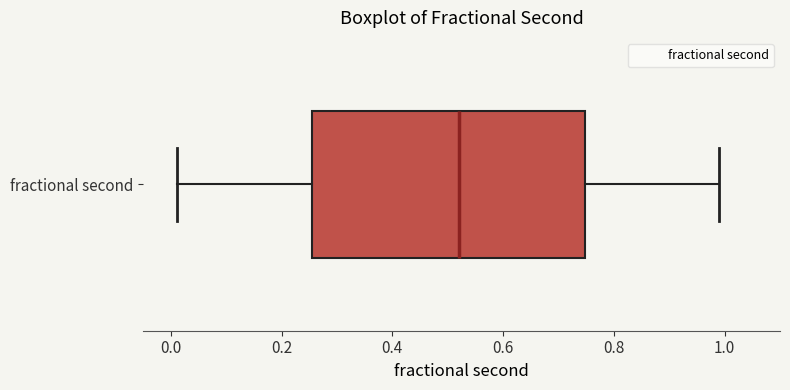

Read this box plot against the x-axis: the position of the median line, the range covered by the box, and the ends of both whiskers. The values are not printed on the chart, so give them approximately, as read against the axis.

median 0.52, box 0.26 to 0.74, whiskers 0.02 to 0.98